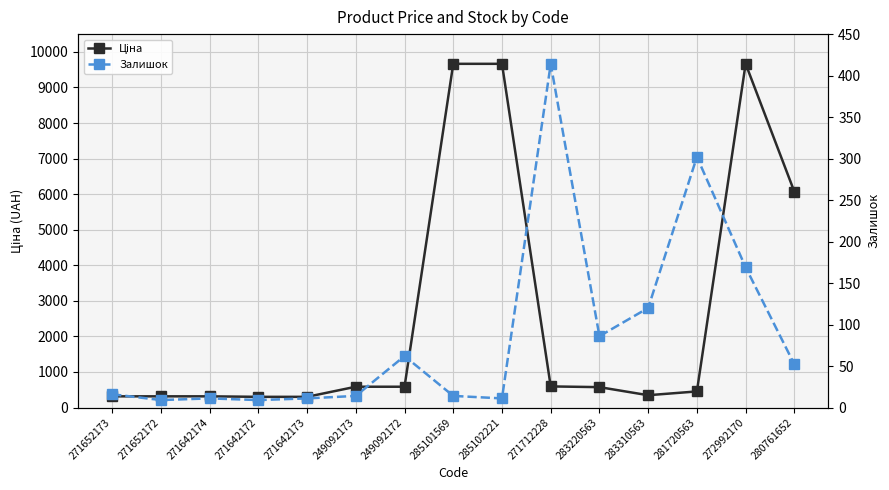

What is the sum of the Залишок values at 283220563 and 271642174?

97.0